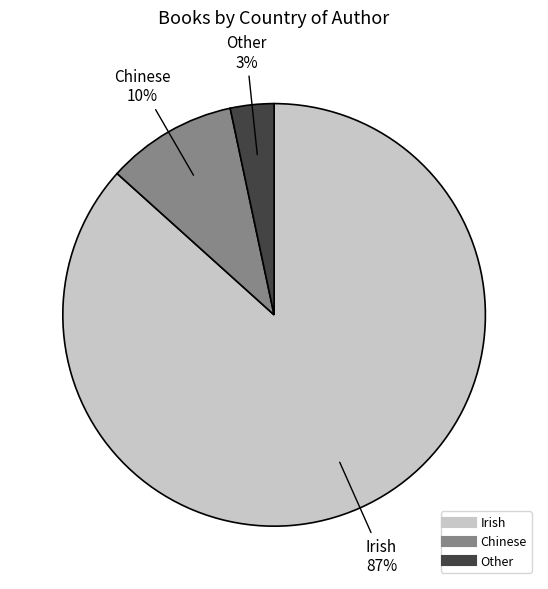

Combined, do Chinese and Irish account for over 50%?

Yes